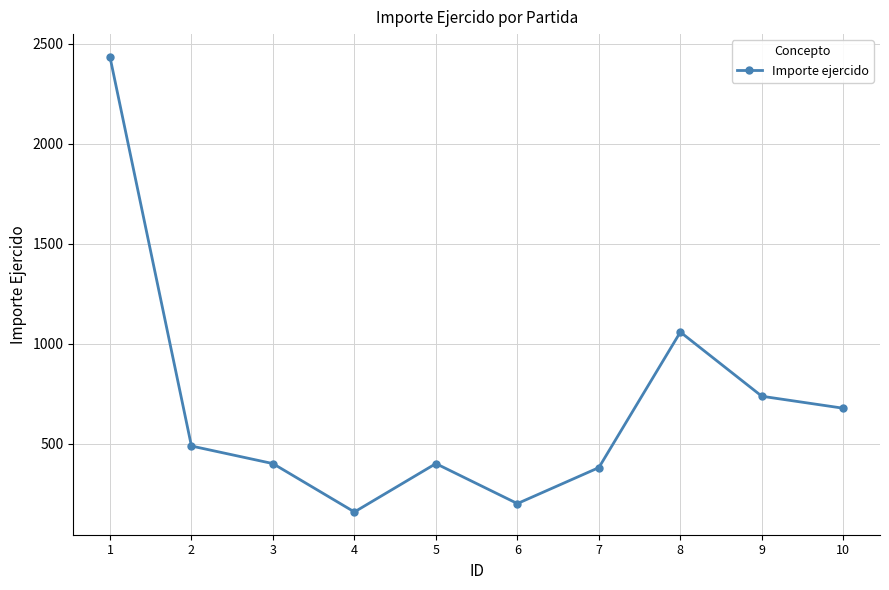

How many lines are shown in the chart?

1